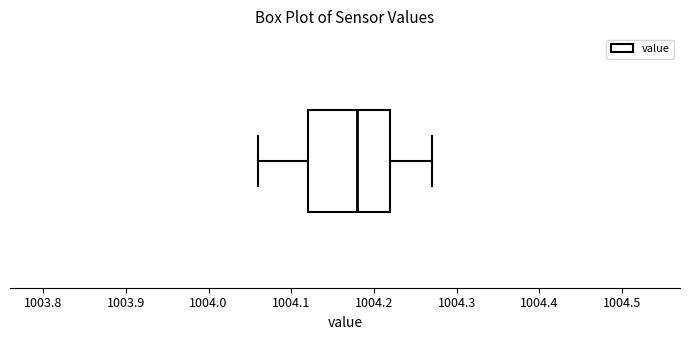

Where is the right edge of the box on the x-axis? The values are not printed on the chart, so give them approximately, as read against the axis.

1004.22